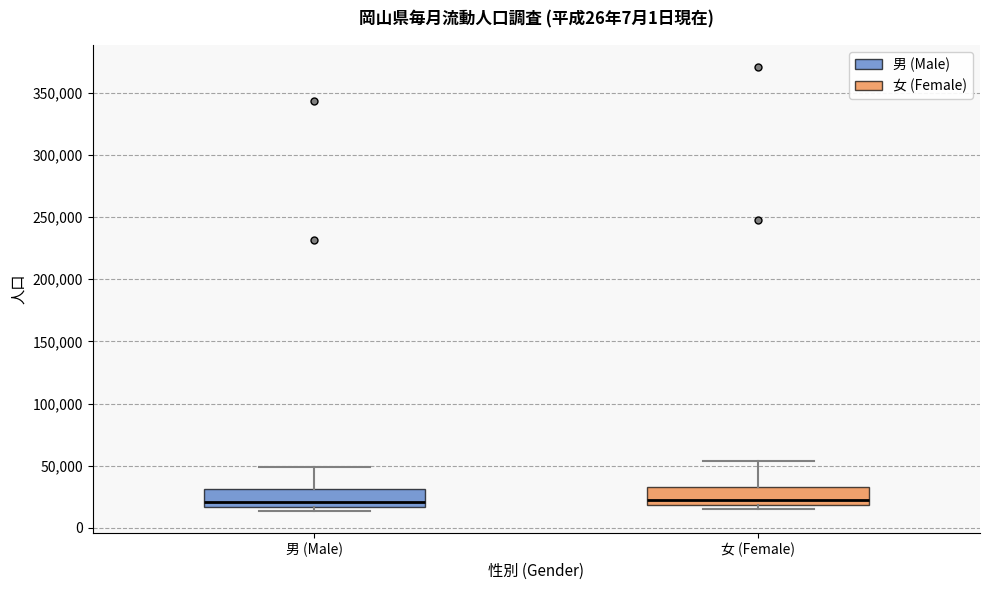

Where is the upper edge of the box for 女 (Female) on the y-axis? The values are not printed on the chart, so give them approximately, as read against the axis.

35000